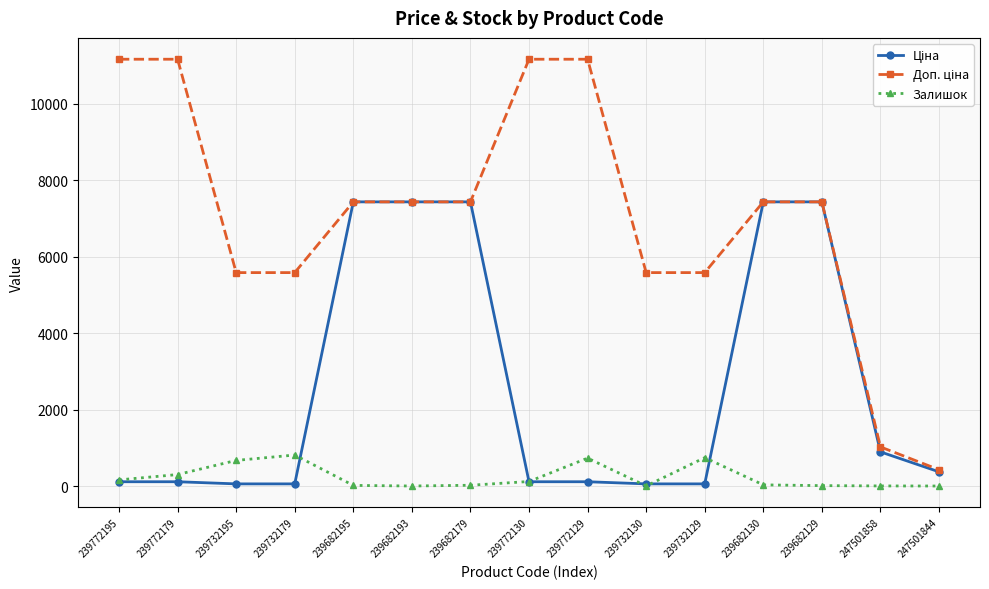

At how many categories does at least one series exceed 7863?

4